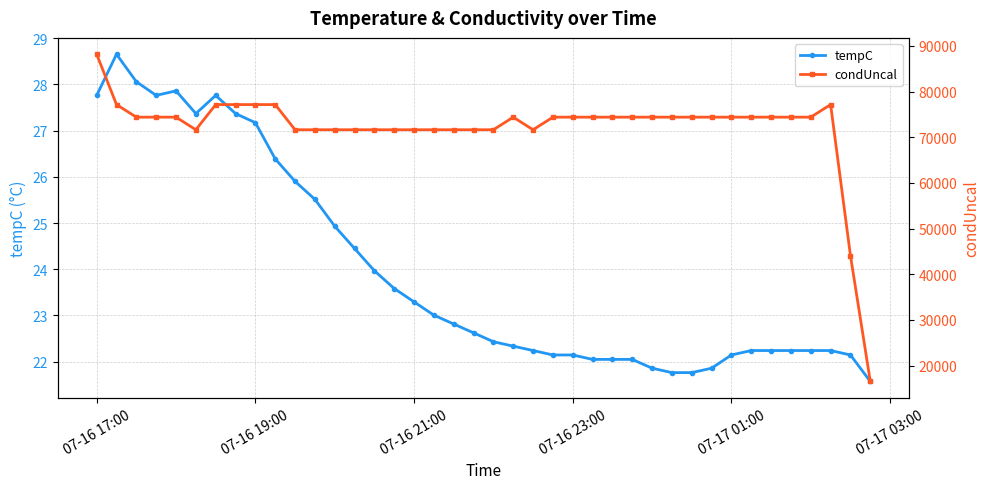

Count the number of data series in this chart.

2